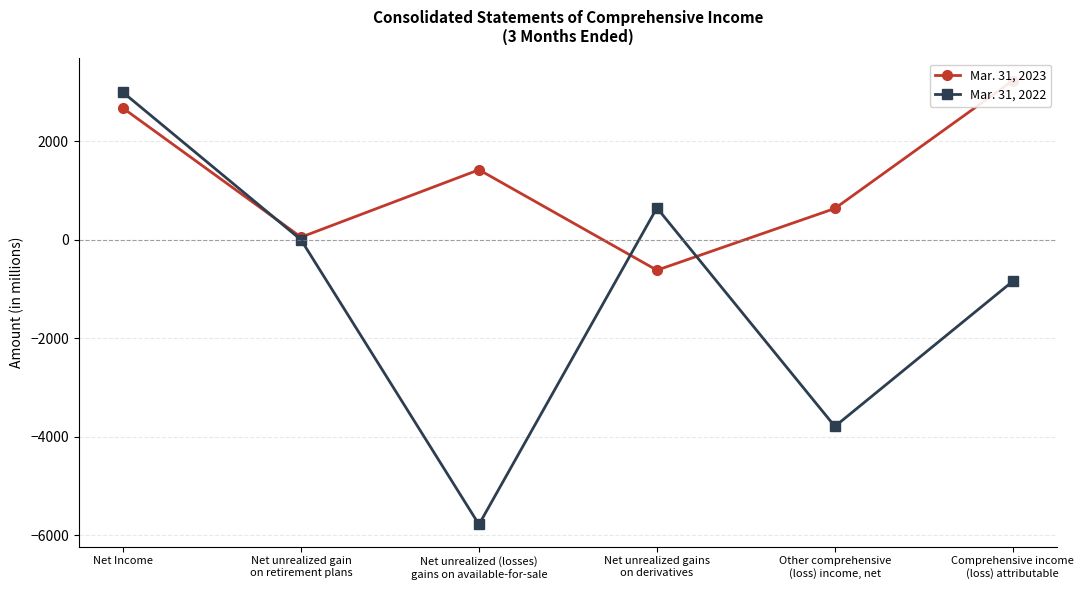

At how many categories does at least one series exceed 1535?

2